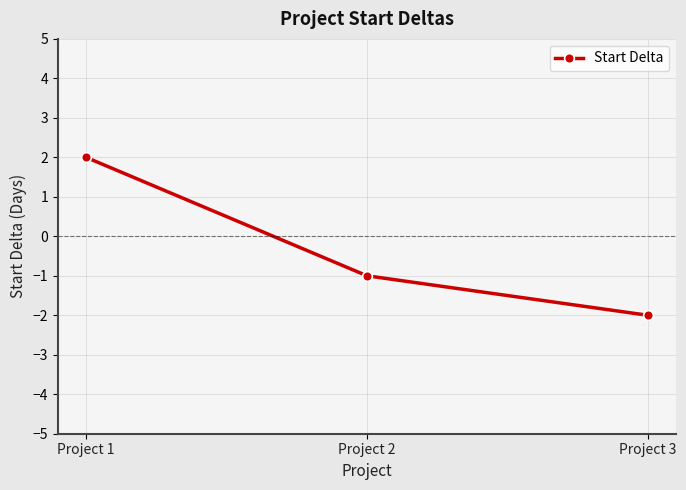

What is the value of the 2nd point from the left?

-1